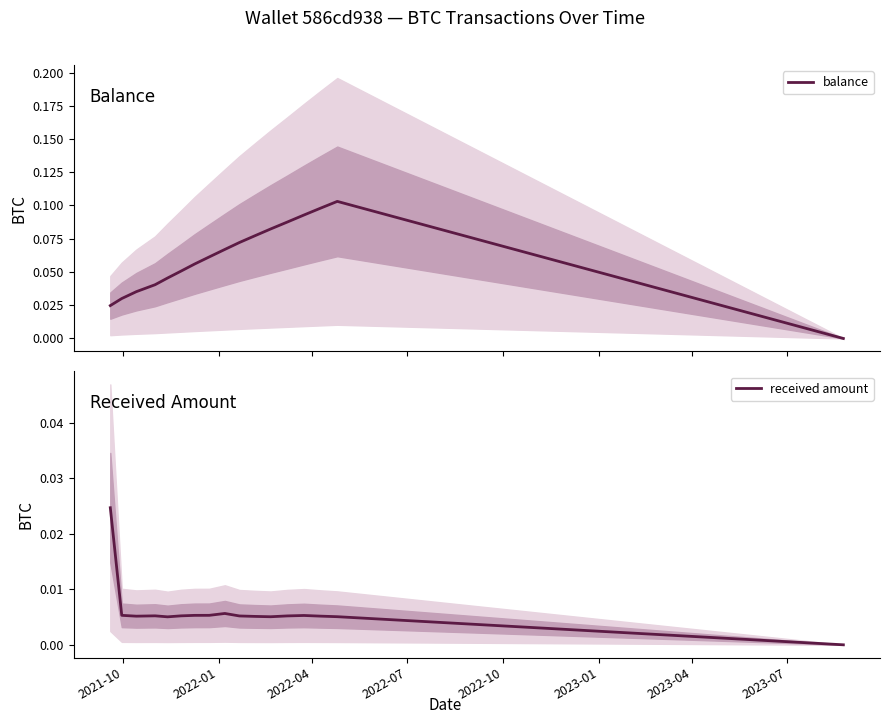

At how many categories does at least one series exceed 0?

16